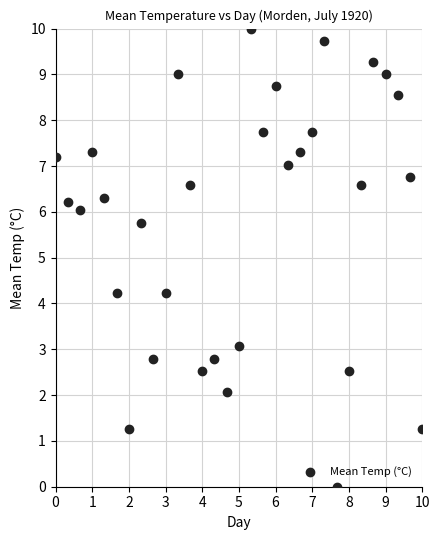

What is the range of X values (max minus min)?

10.0